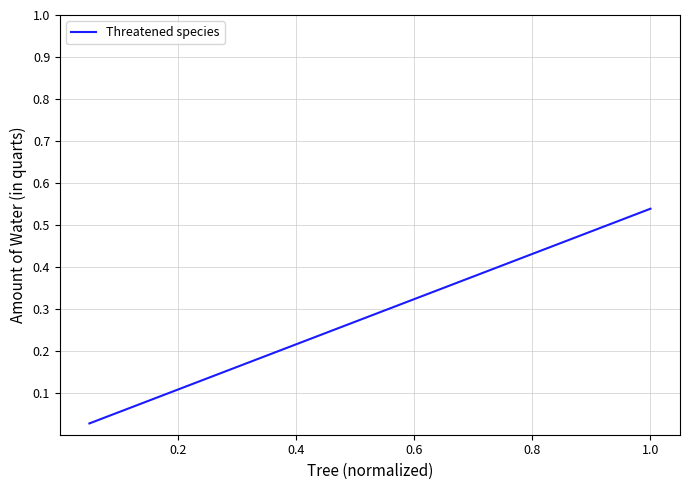

Does the chart display data point markers on the line(s)?

No